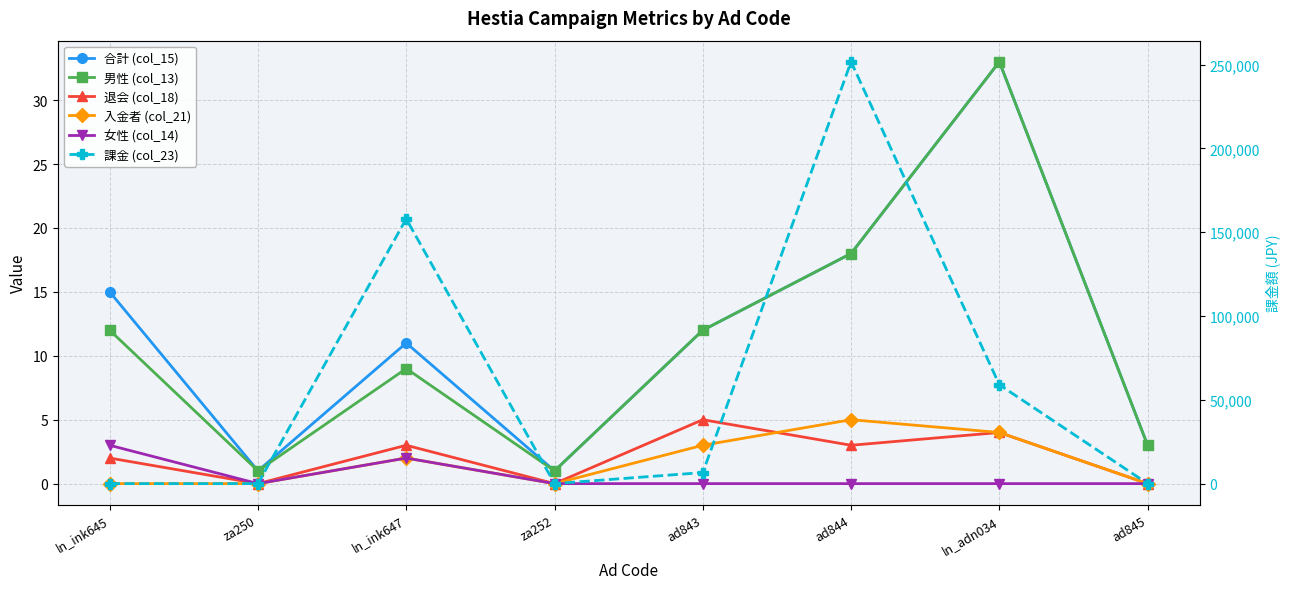

Which series has the largest range (max minus min)?

課金 (col_23)